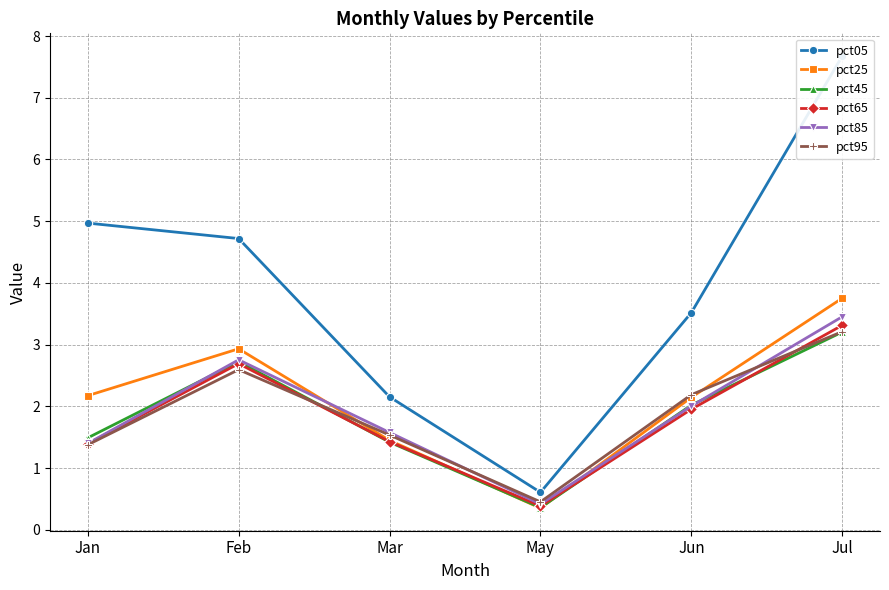

The value of pct05 at Mar is 3.2. True or false?

False